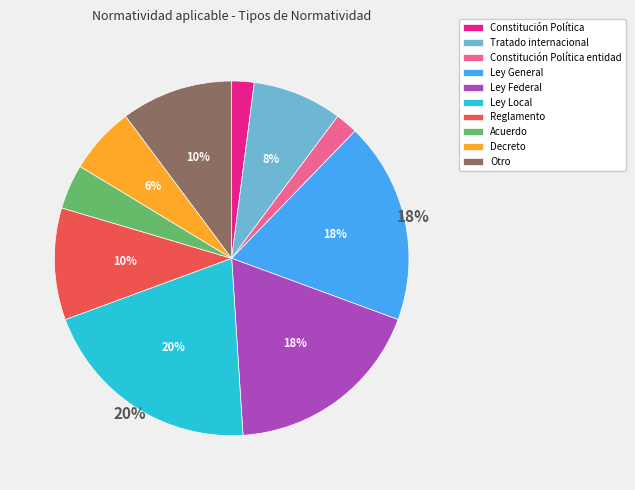

To the nearest percent, what is the average slice percentage?

10%